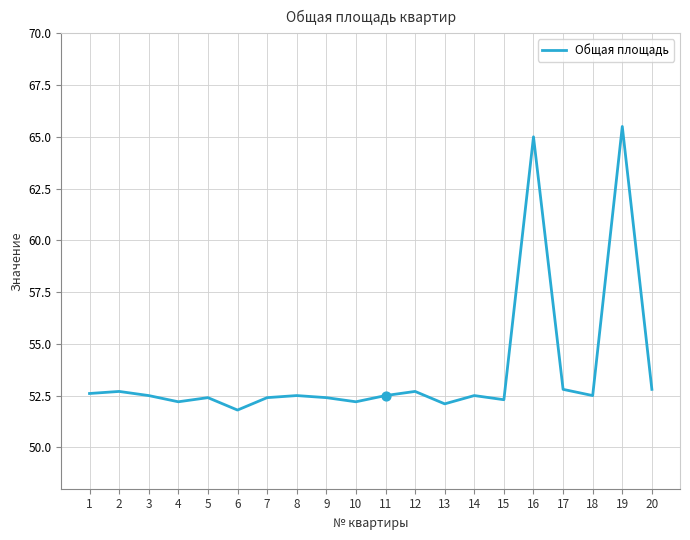

Between 20 and 6, which is larger?

20